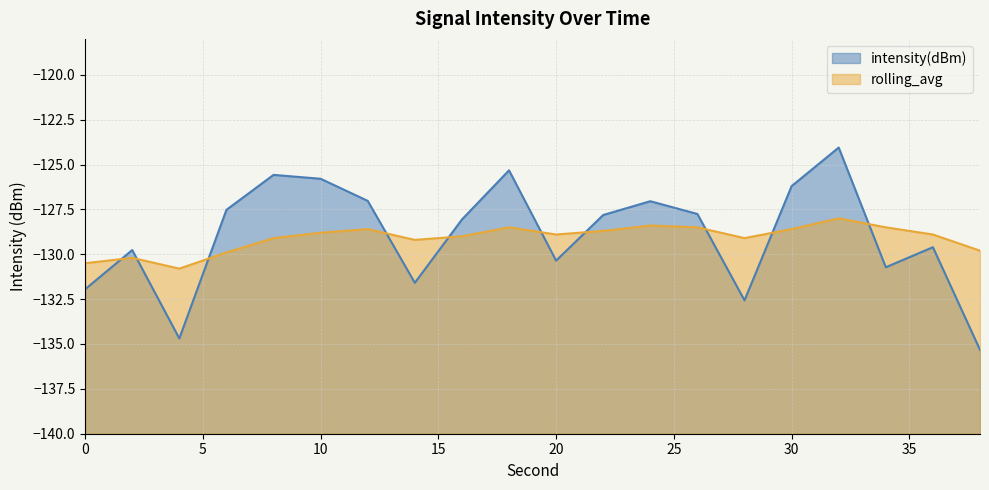

What is the difference between the intensity(dBm) values at 22 and 26?

0.1